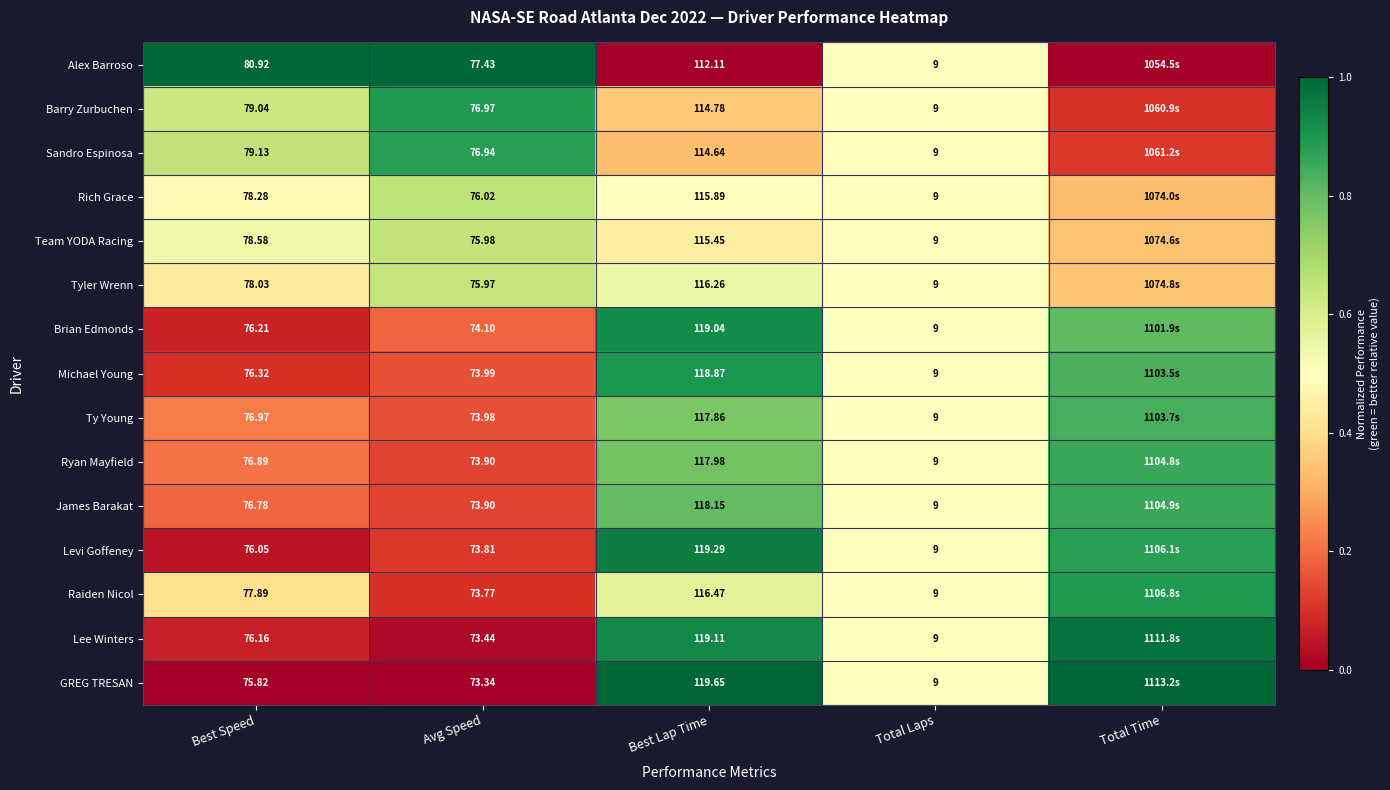

Between Best Lap Time and Total Laps, which series saw the biggest shift?

GREG TRESAN